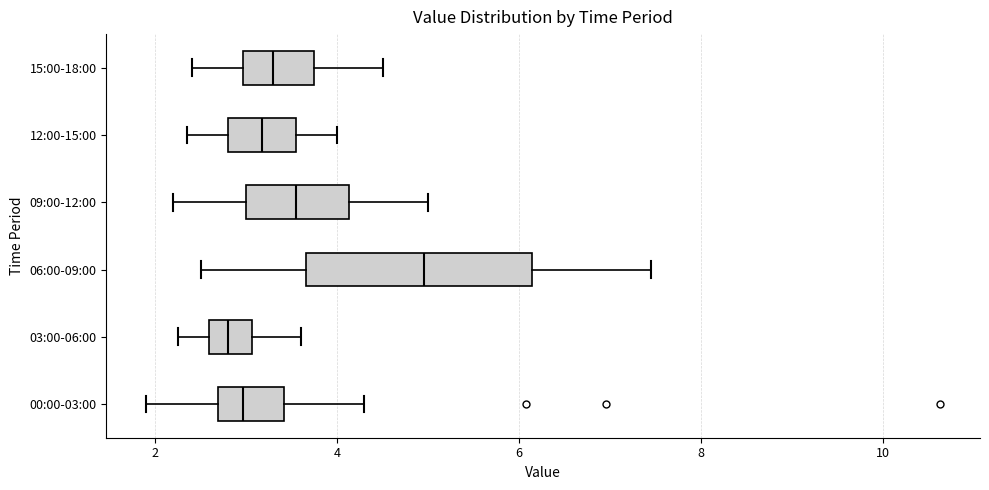

Where does the left whisker of the box for 12:00-15:00 end on the x-axis? The values are not printed on the chart, so give them approximately, as read against the axis.

2.4